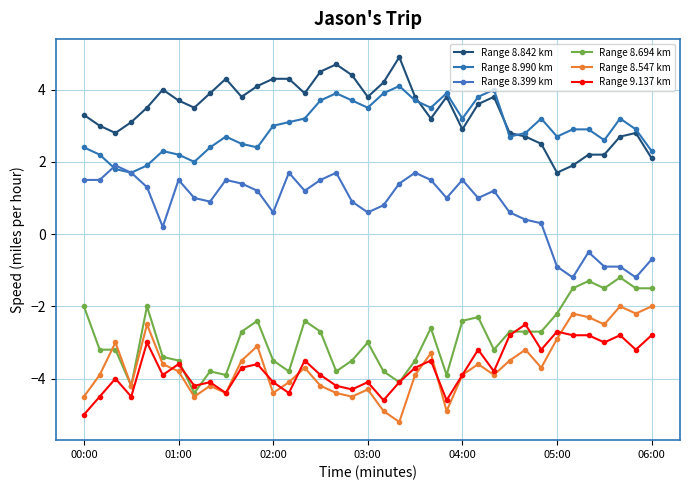

How many intersections are there between Range 8.842 km and Range 8.990 km?

3